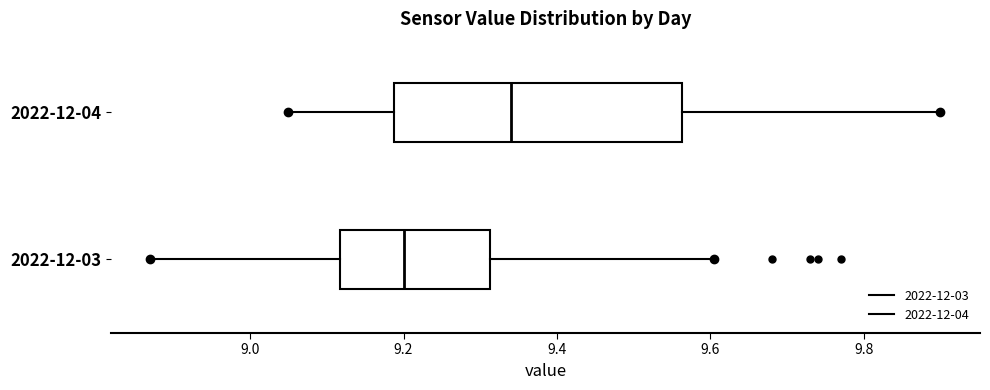

Where does the left whisker of the box for 2022-12-03 end on the x-axis? The values are not printed on the chart, so give them approximately, as read against the axis.

8.88